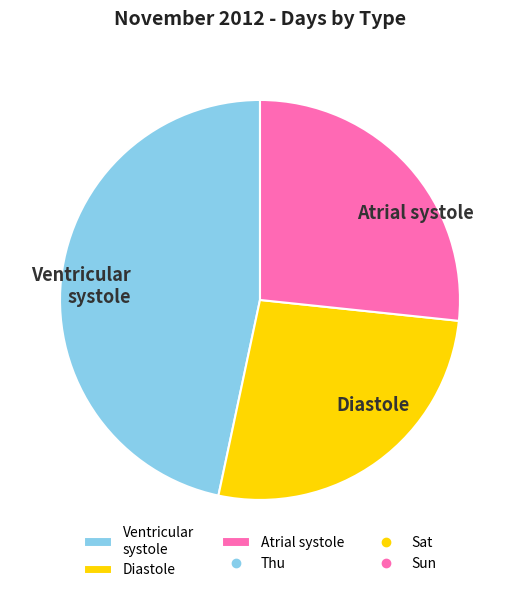

Is Diastole the majority of the pie?

No